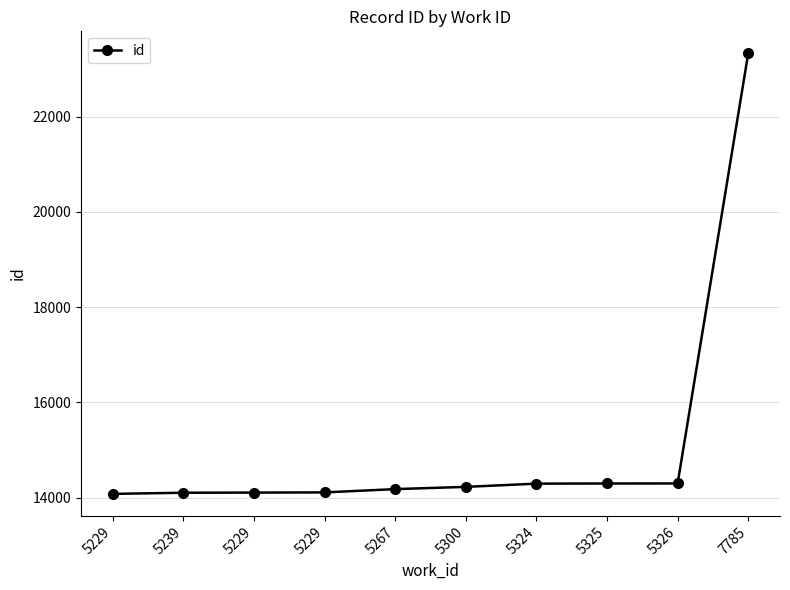

List the labels in order of value, largest first.

7785, 5326, 5325, 5324, 5300, 5267, 5229, 5229, 5239, 5229